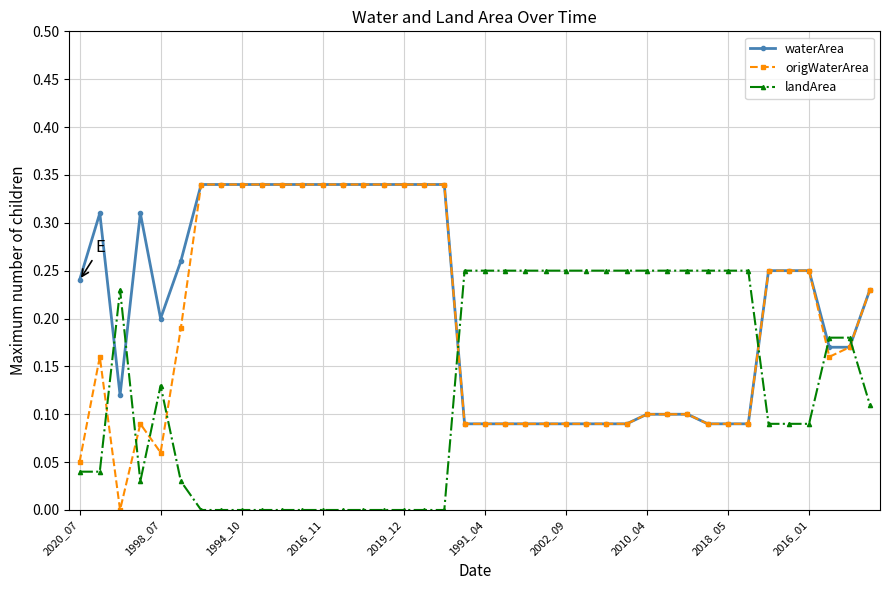

List the series in order of their overall mean, lowest first.

landArea, origWaterArea, waterArea